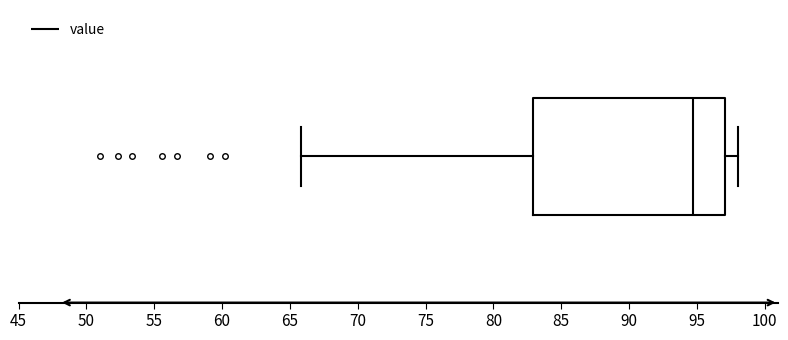

Read this box plot against the x-axis: the position of the median line, the range covered by the box, and the ends of both whiskers. The values are not printed on the chart, so give them approximately, as read against the axis.

median 94.5, box 83.0 to 97.0, whiskers 66.0 to 98.0